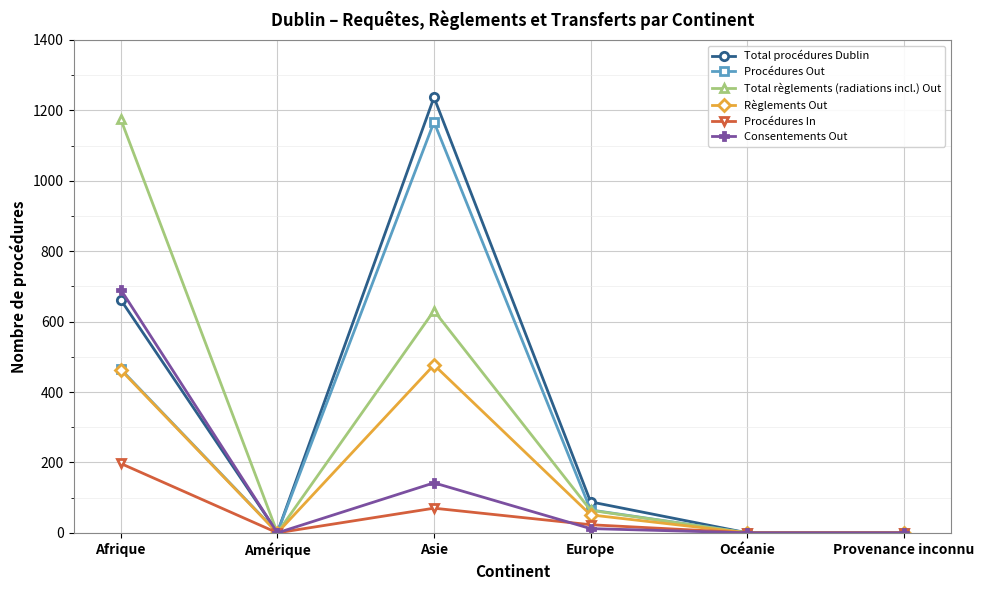

At which category does the chart reach its peak across all series?

Asie